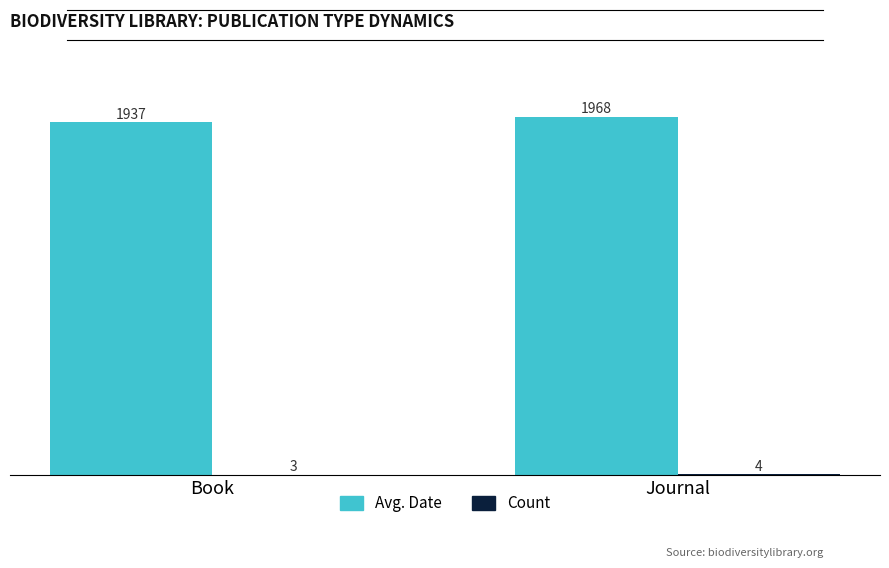

At which label does Avg. Date reach its peak?

Journal